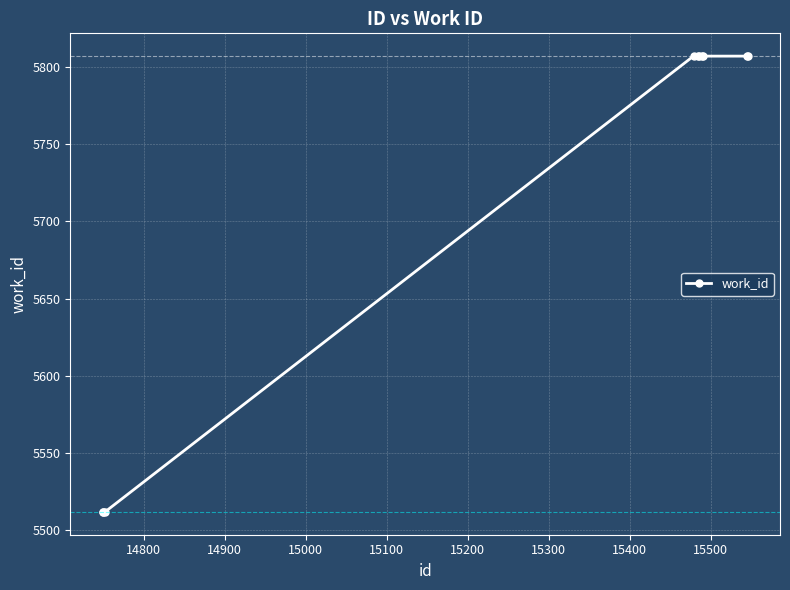

What is the value of the 1st point from the left?

5512